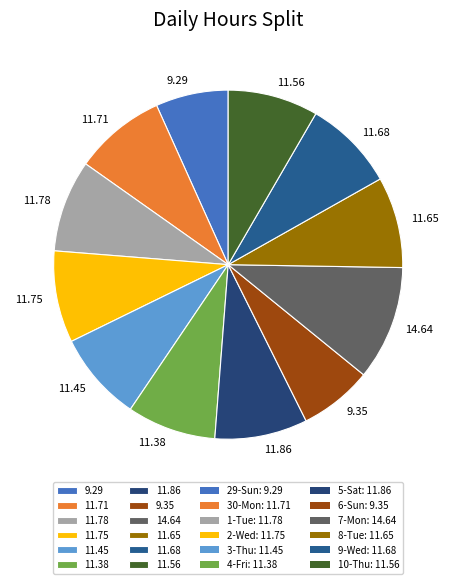

Approximately how many times larger is the value at 11.75 compared to 11.65?

1.0